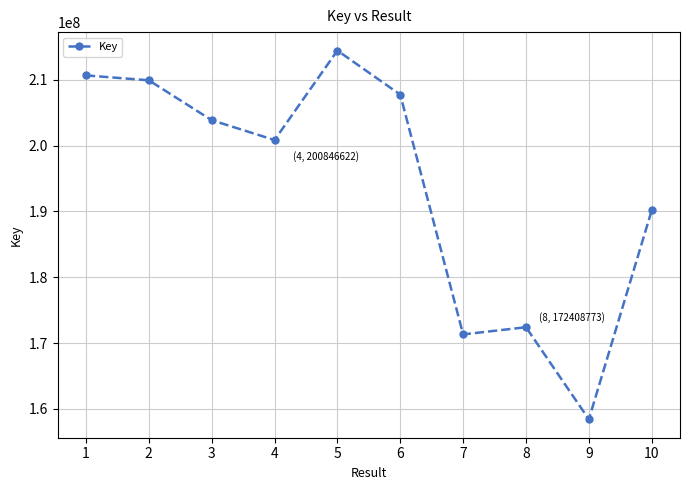

At which category does the chart reach its minimum across all series?

9